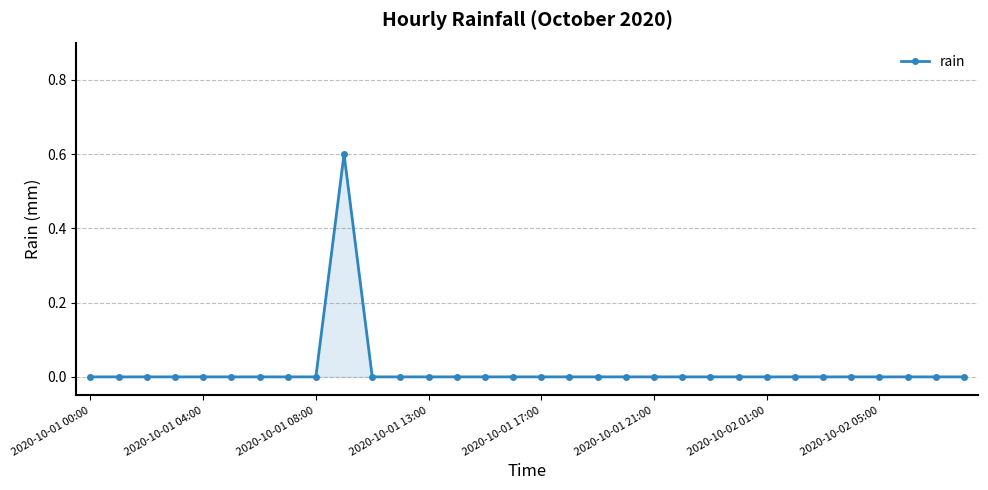

Count the values in the range 0 to 1.

32